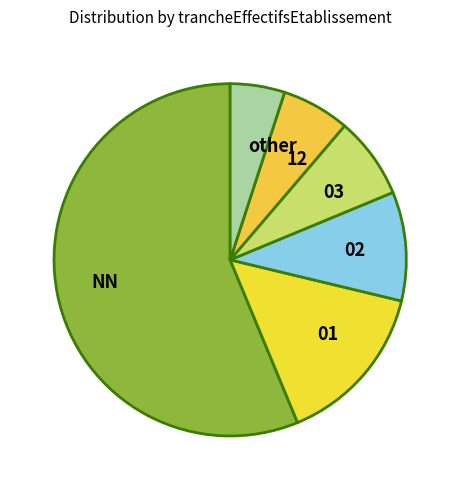

Count the number of slices in the pie.

6